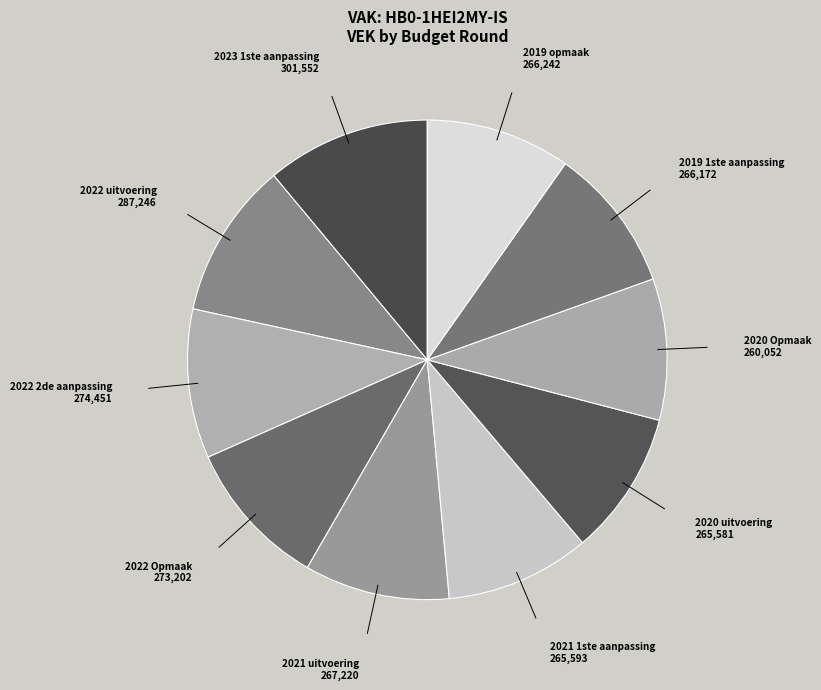

Do 2022 2de aanpassing and 2022 uitvoering together represent more than half of the pie?

No